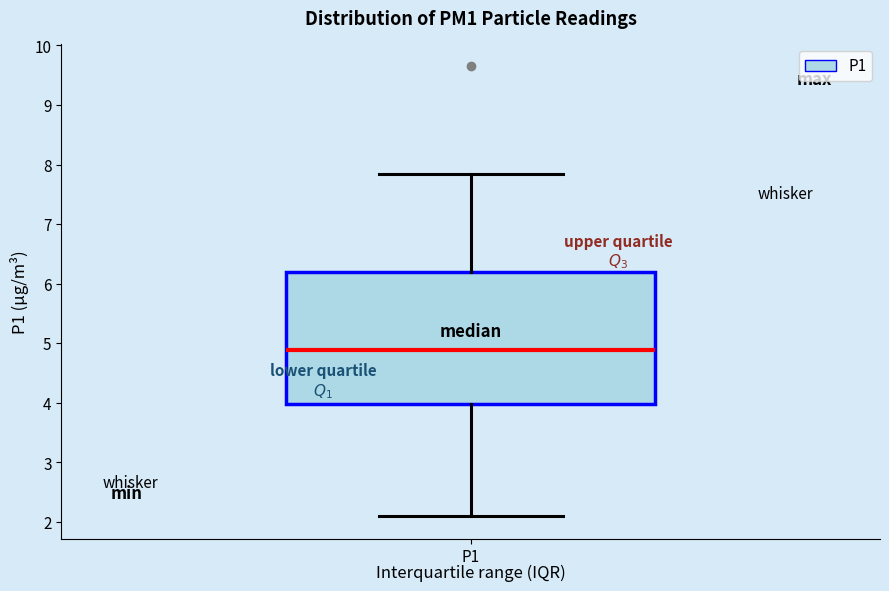

Read this box plot against the y-axis: the position of the median line, the range covered by the box, and the ends of both whiskers. The values are not printed on the chart, so give them approximately, as read against the axis.

median 4.9, box 4.0 to 6.2, whiskers 2.1 to 7.9